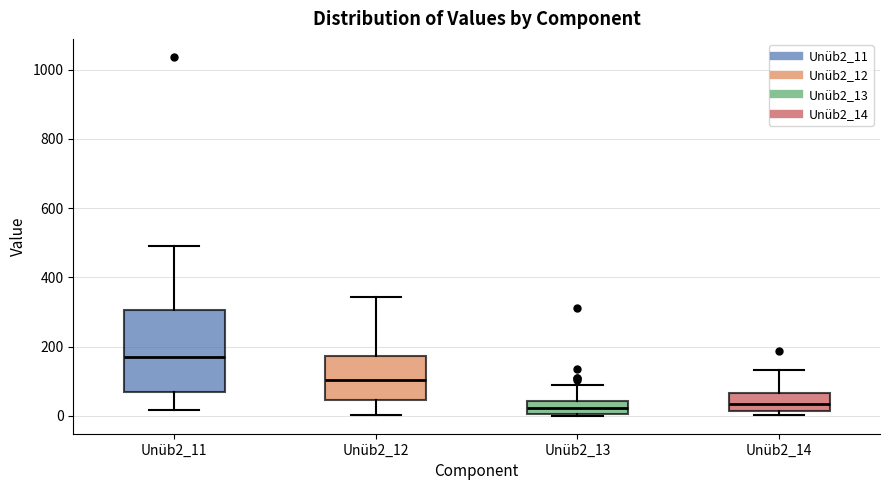

Where is the upper edge of the box for Unüb2_13 on the y-axis? The values are not printed on the chart, so give them approximately, as read against the axis.

40